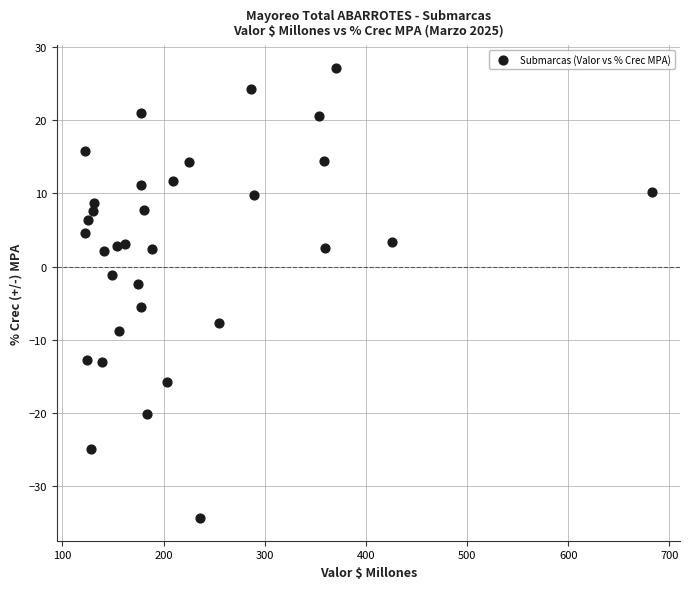

What is the range of Y values (max minus min)?

61.6